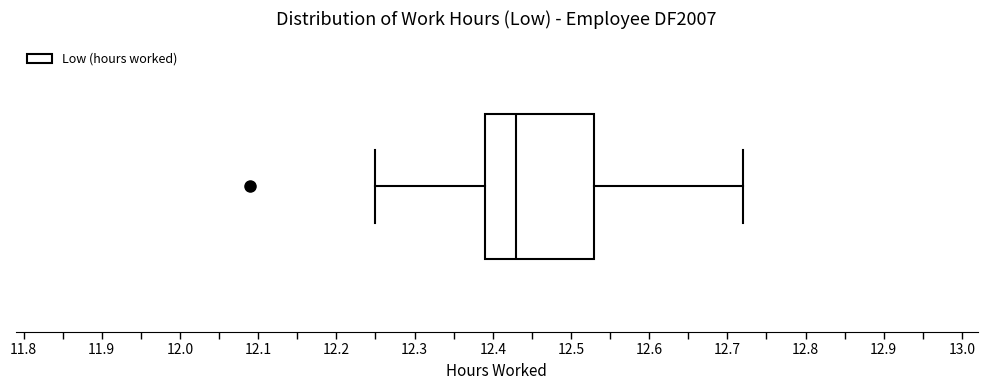

Transcribe this box plot: give where the median line is, the range the box spans, and where the two whiskers end, as read against the x-axis. The values are not printed on the chart, so give them approximately, as read against the axis.

median 12.43, box 12.39 to 12.53, whiskers 12.25 to 12.72